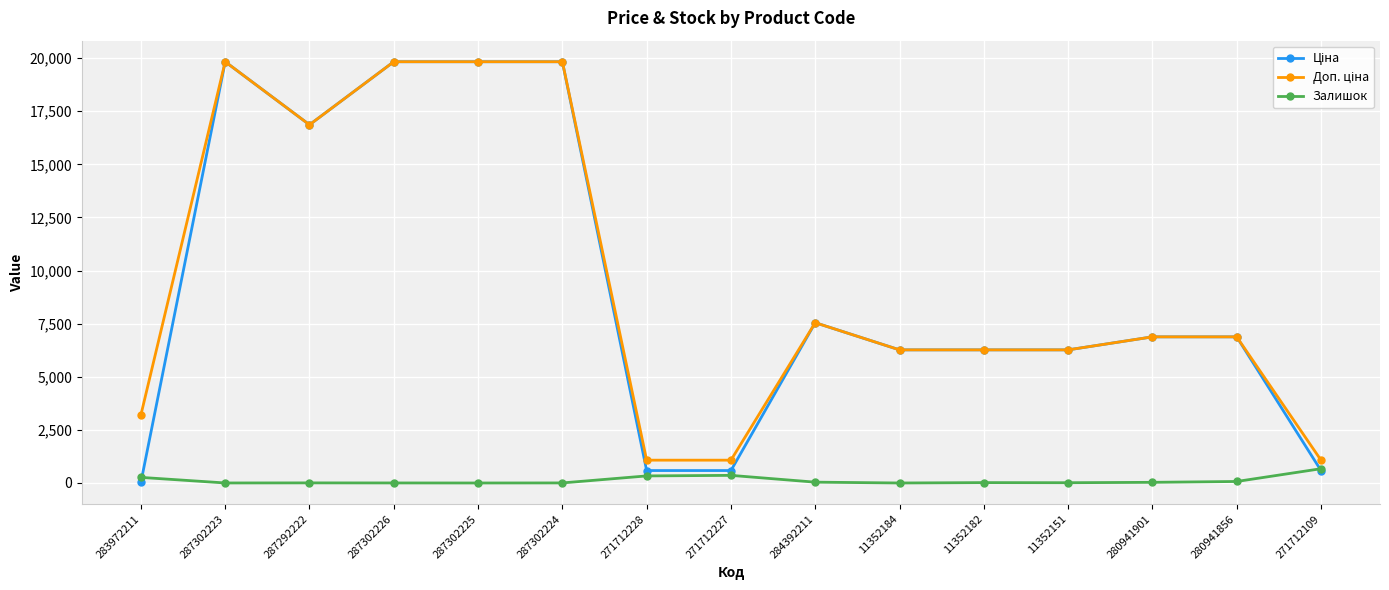

At how many categories does at least one series exceed 7127?

6